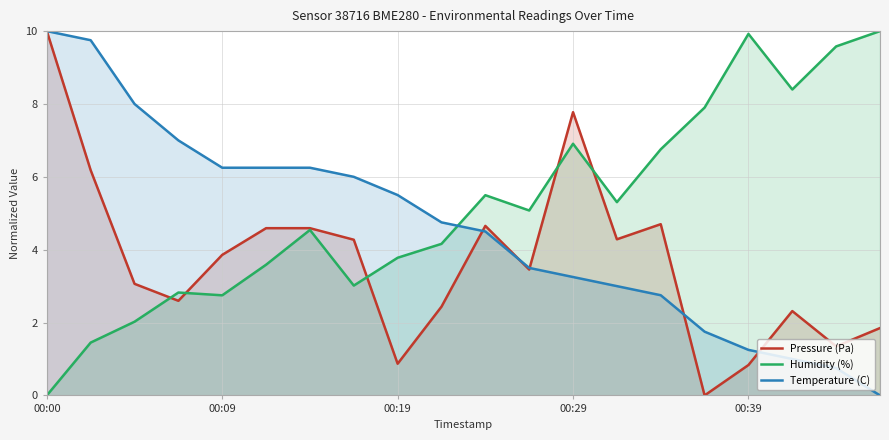

How many distinct data groups are displayed?

3